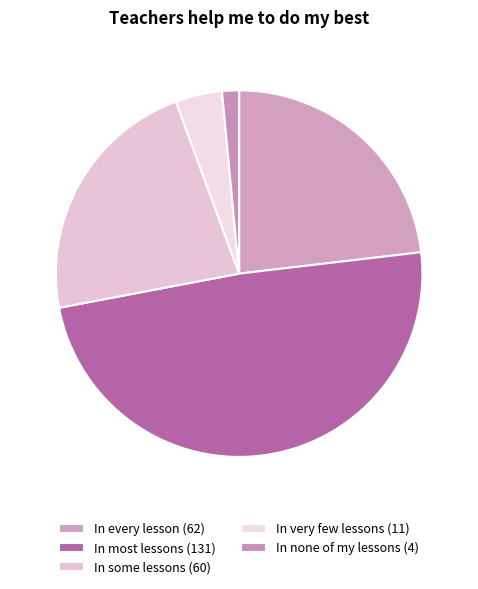

How many slices are in this pie chart?

5